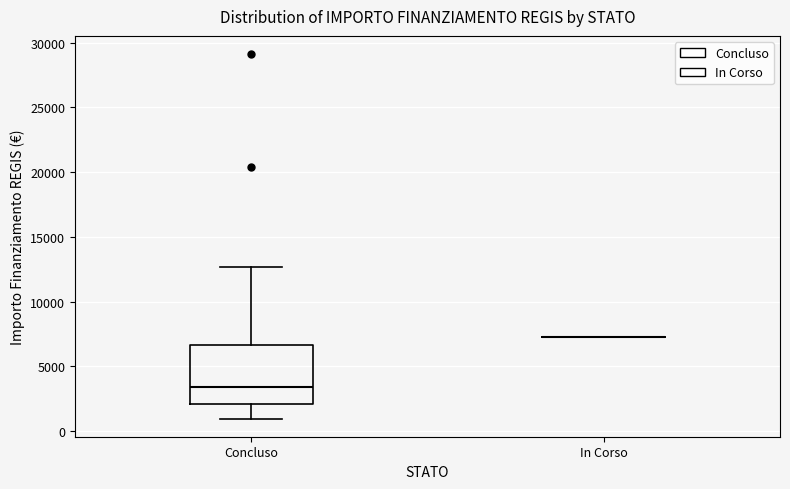

Reading left to right, transcribe this box plot: for each box, give where its median line is, the range the box spans, and where its two whiskers end, as read against the y-axis. The values are not printed on the chart, so give them approximately, as read against the axis.

Concluso: median 3500, box 2000 to 6500, whiskers 1000 to 12500
In Corso: box collapsed to a line at 7500, whiskers 7500 to 7500